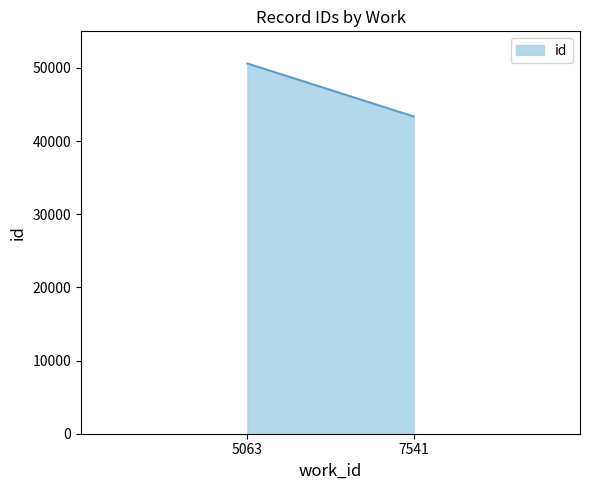

Reading right to left, transcribe all the data shown in this chart.

7541=43362	5063=50604